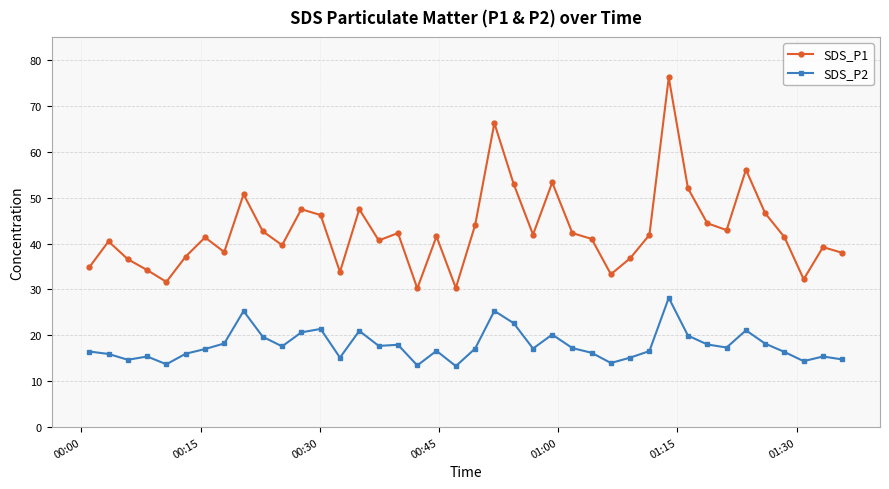

What is the average value of the SDS_P2 series?

17.8